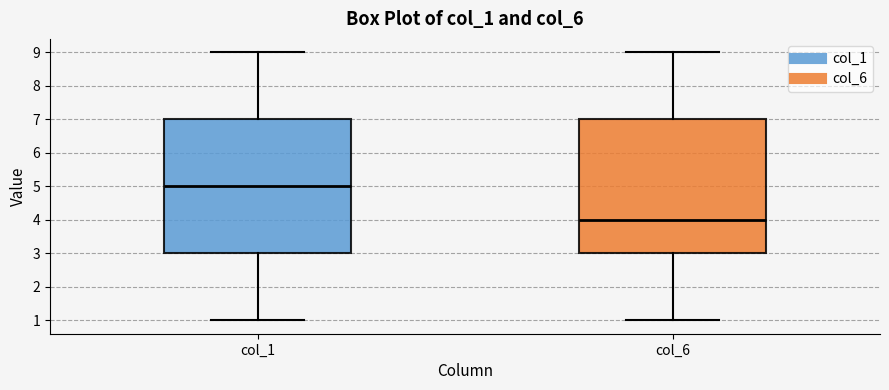

Which box has the highest median line?

col_1